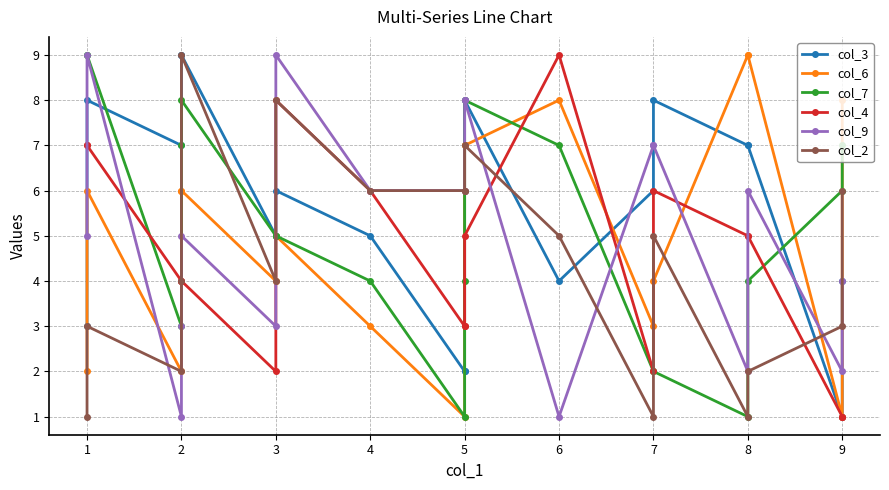

Where is the first local maximum for col_3?

1